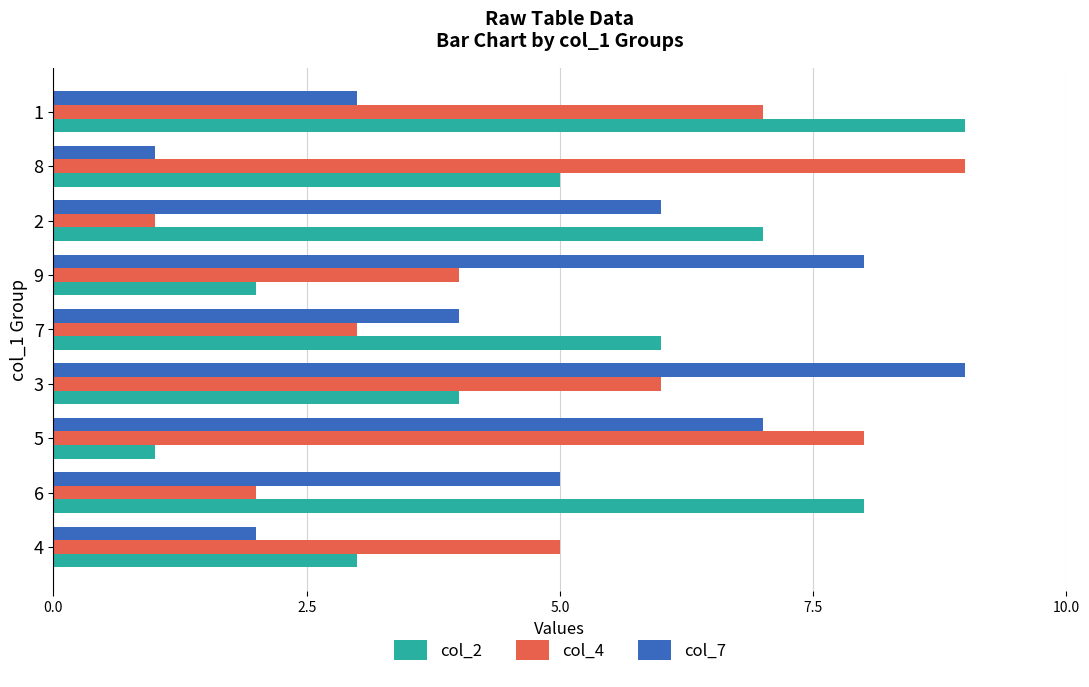

What is the difference between the maximum and minimum values in the col_7 series?

8